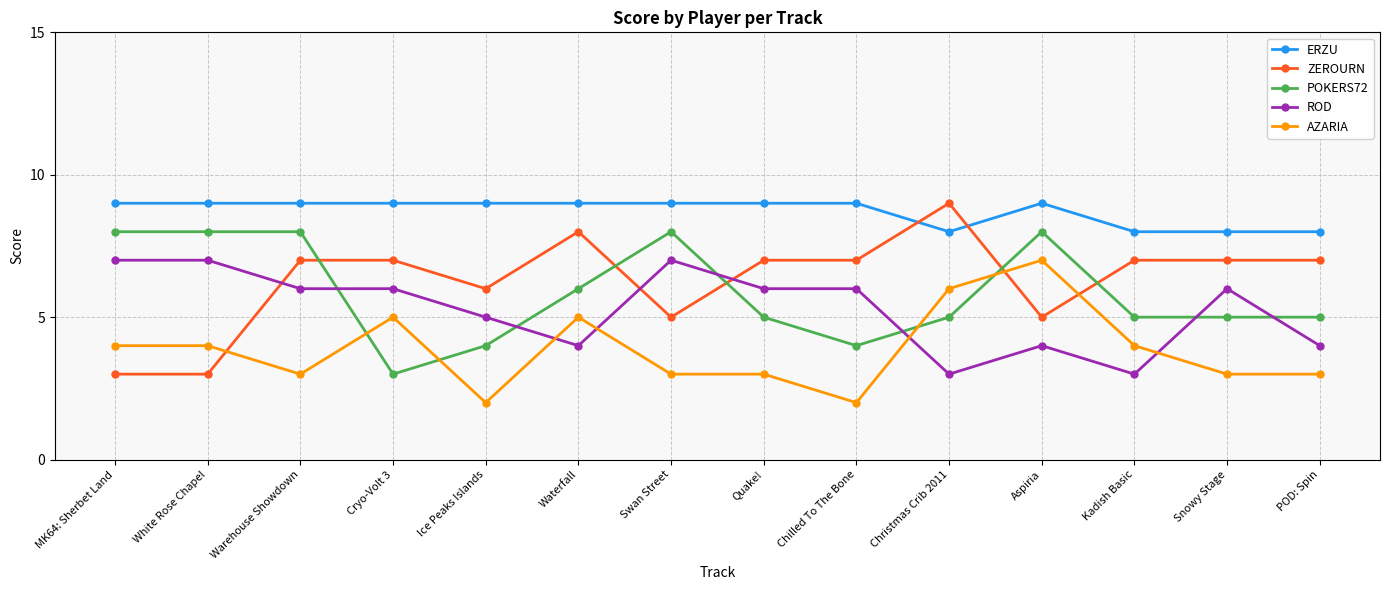

What is the spread (max minus min) of values at Ice Peaks Islands?

7